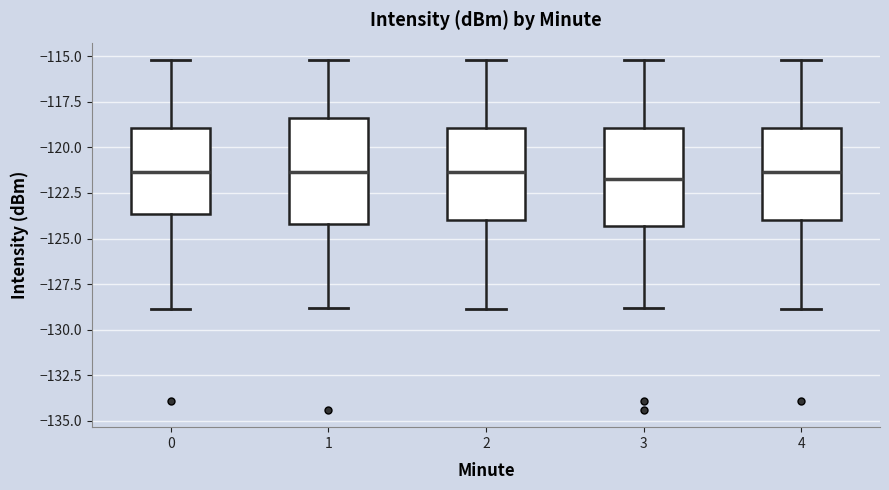

Reading left to right, read every box against the y-axis: the position of its median line, the range the box covers, and the ends of its whiskers. The values are not printed on the chart, so give them approximately, as read against the axis.

0: median -121.5, box -123.5 to -119.0, whiskers -129.0 to -115.0
1: median -121.5, box -124.0 to -118.5, whiskers -129.0 to -115.0
2: median -121.5, box -124.0 to -119.0, whiskers -129.0 to -115.0
3: median -121.5, box -124.5 to -119.0, whiskers -129.0 to -115.0
4: median -121.5, box -124.0 to -119.0, whiskers -129.0 to -115.0